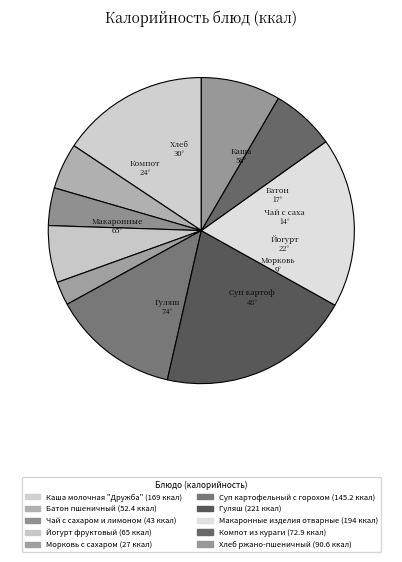

Does Йогурт фруктовый account for over 50% of the chart?

No